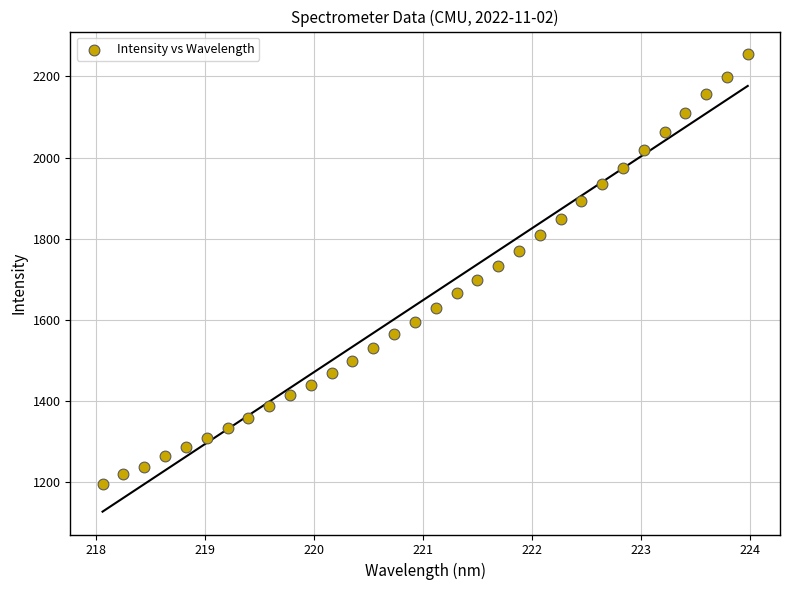

What is the range of Y values (max minus min)?

1057.9